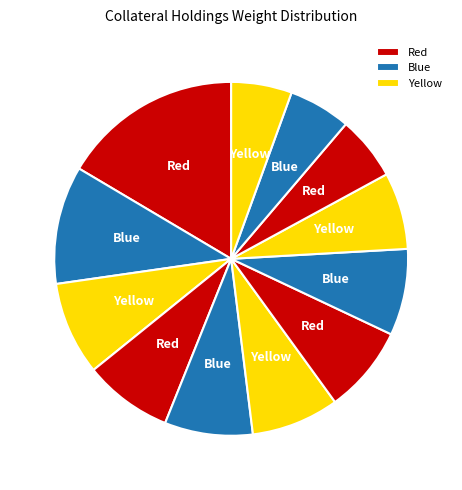

Count the number of slices in the pie.

12